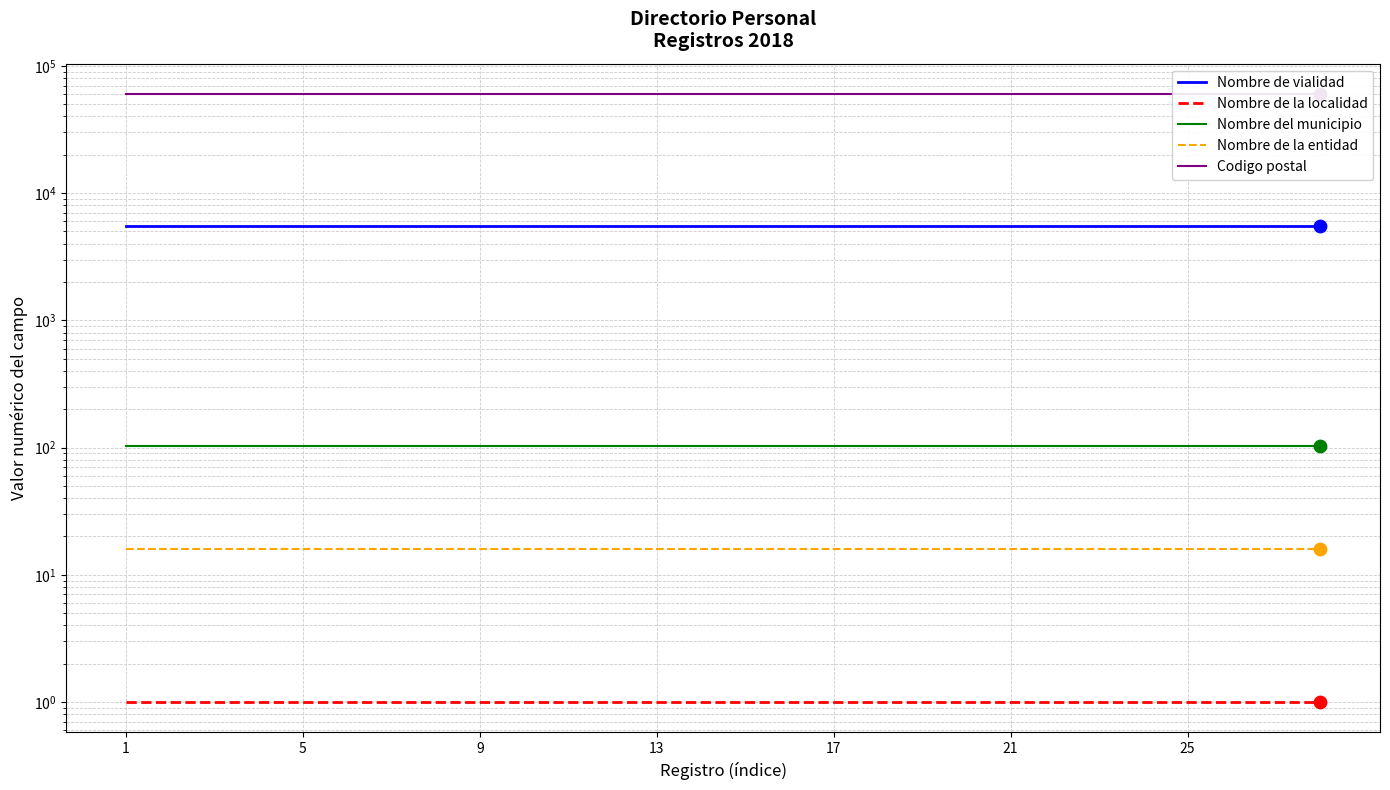

Which series contains the lowest Y value?

Nombre de la localidad